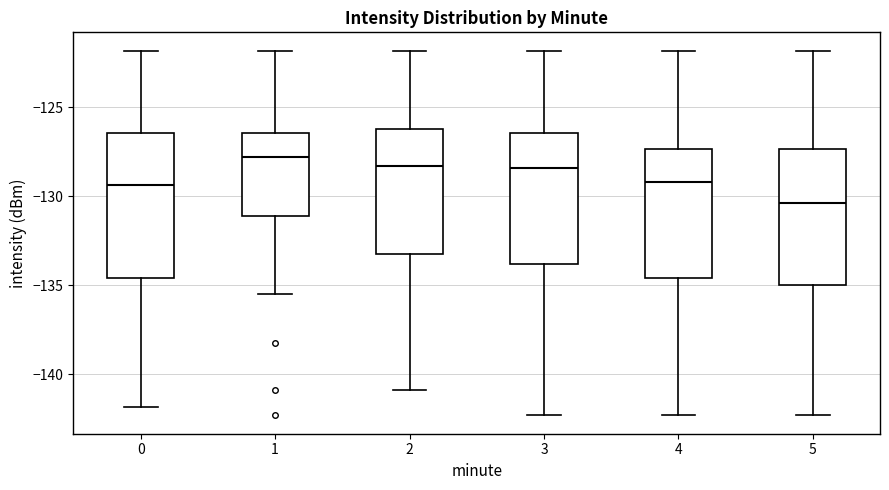

Which box's median line is the lowest?

5